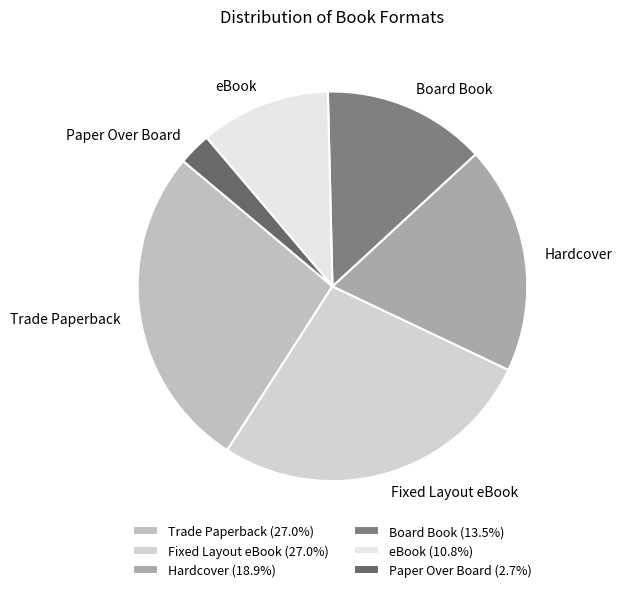

Does any single category account for the majority?

No